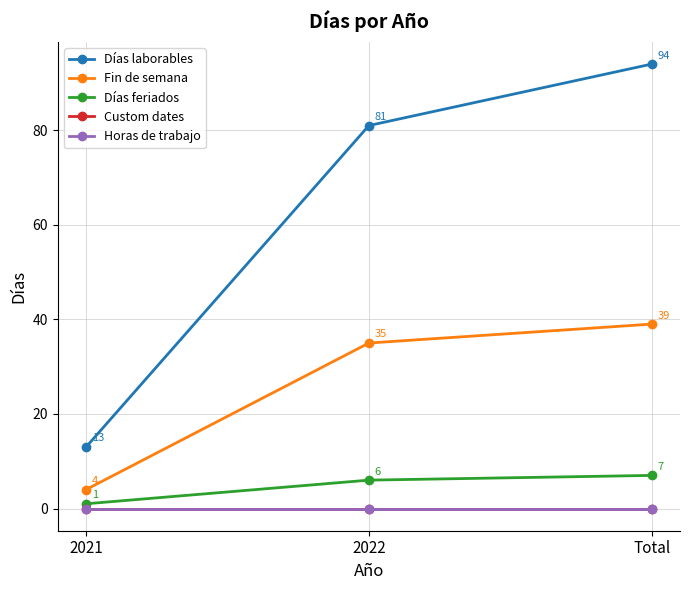

What is the difference between the maximum and minimum values in the Días feriados series?

6